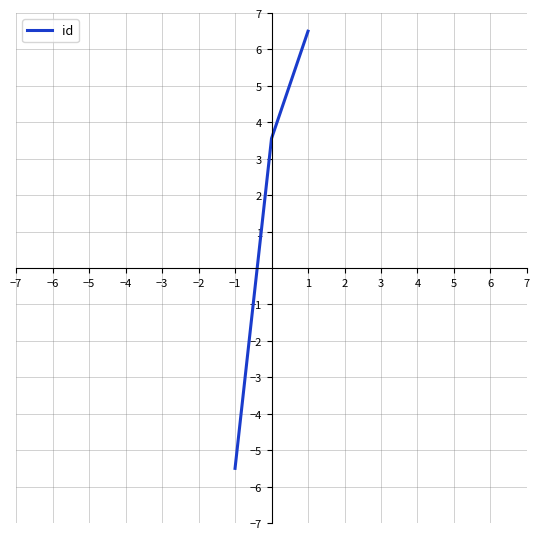

Is this an area chart (filled region under the line)?

No